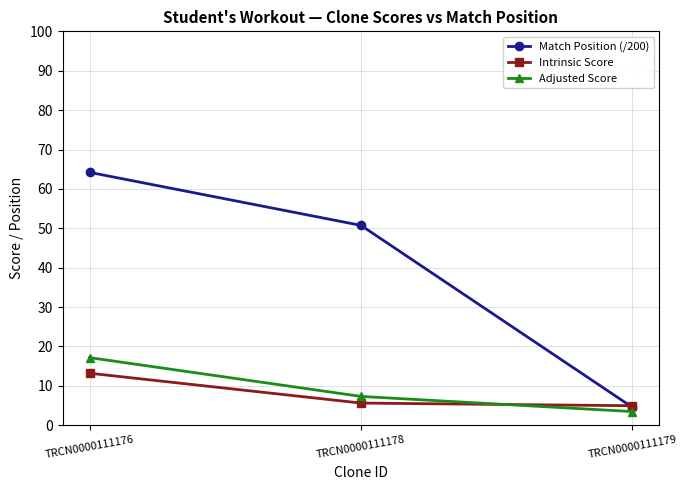

Reading left to right, what are all the values shown in this chart?

Match Position (/200): TRCN0000111176=64.2	TRCN0000111178=50.7	TRCN0000111179=4.6
Intrinsic Score: TRCN0000111176=13.2	TRCN0000111178=5.6	TRCN0000111179=5.0
Adjusted Score: TRCN0000111176=17.2	TRCN0000111178=7.3	TRCN0000111179=3.5